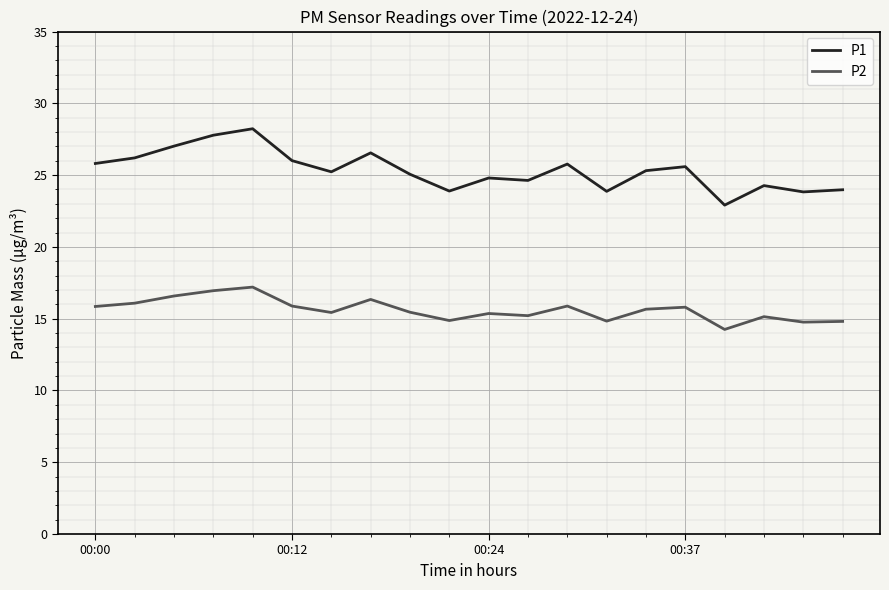

Which series has the largest total across all categories?

P1